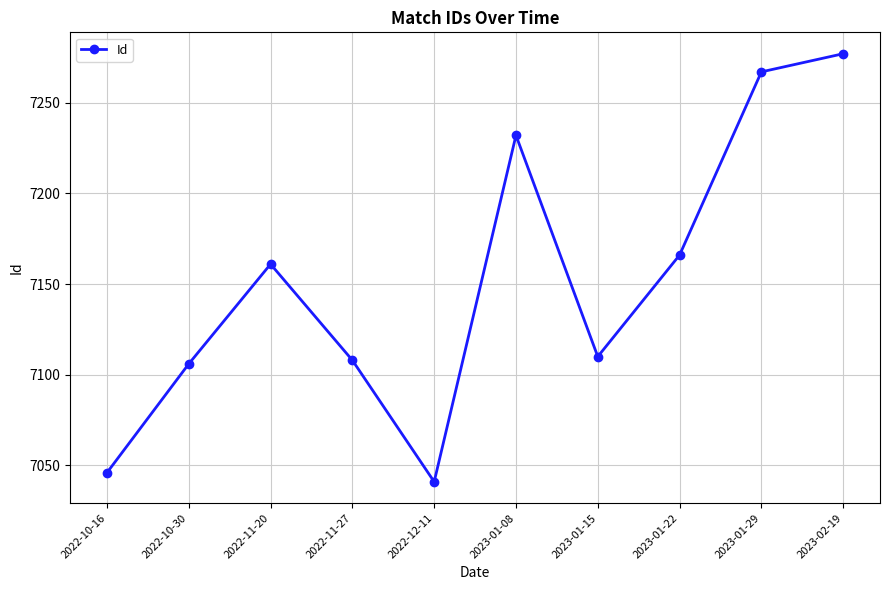

What value does the data have at 2023-01-15?

7110